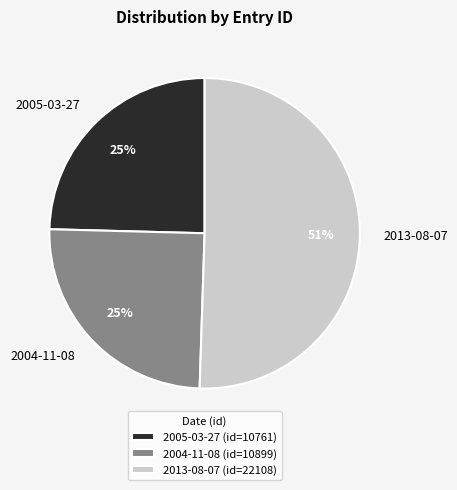

To the nearest percent, what portion does 2005-03-27 (id=10761) represent?

25%